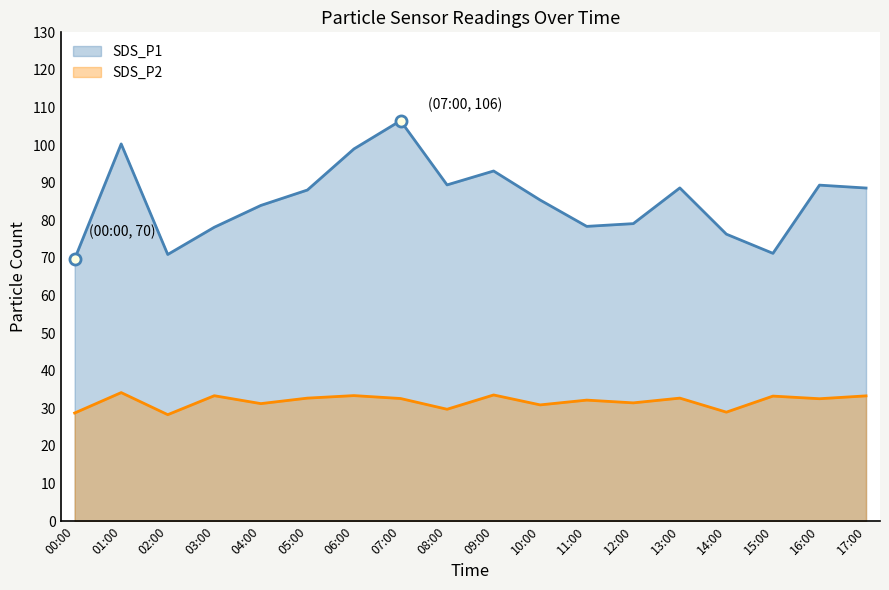

What is the sum of all SDS_P1 values?

1536.3